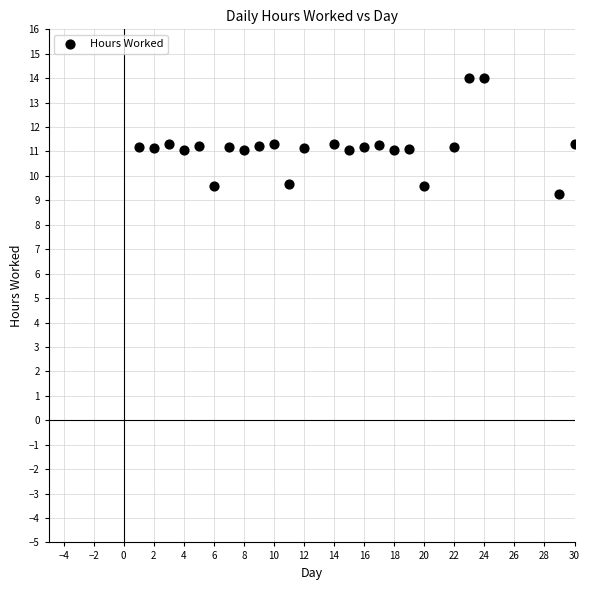

What is the range of X values (max minus min)?

29.0